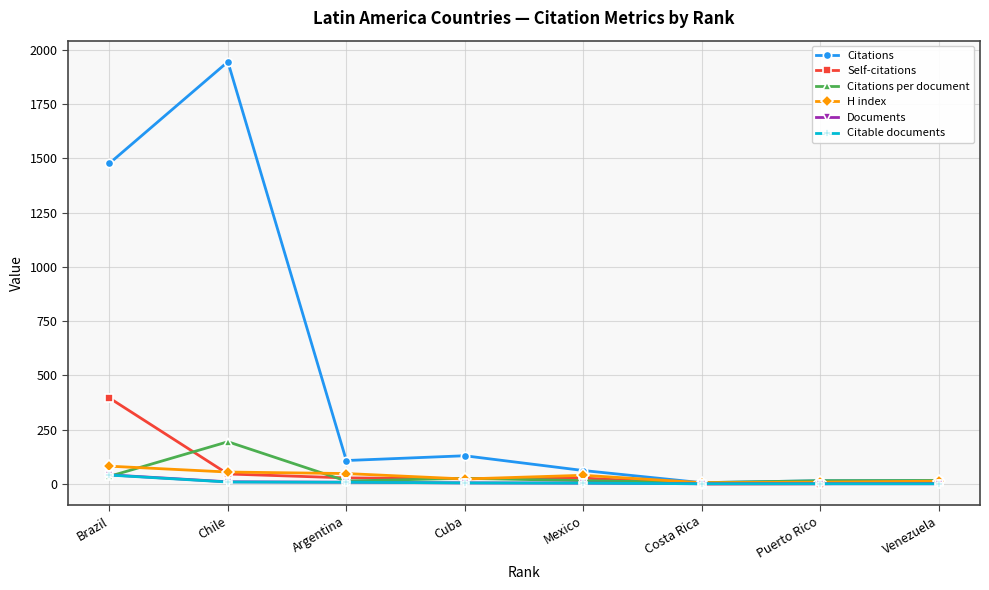

True or false: Citations has a value of 64.6 at Cuba.

False